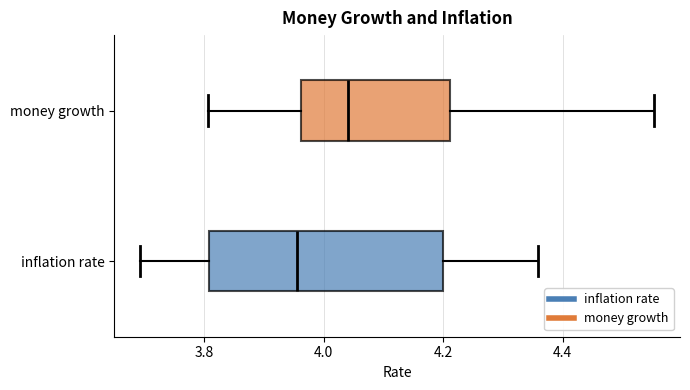

Which box is the widest, from its left edge to its right edge?

inflation rate